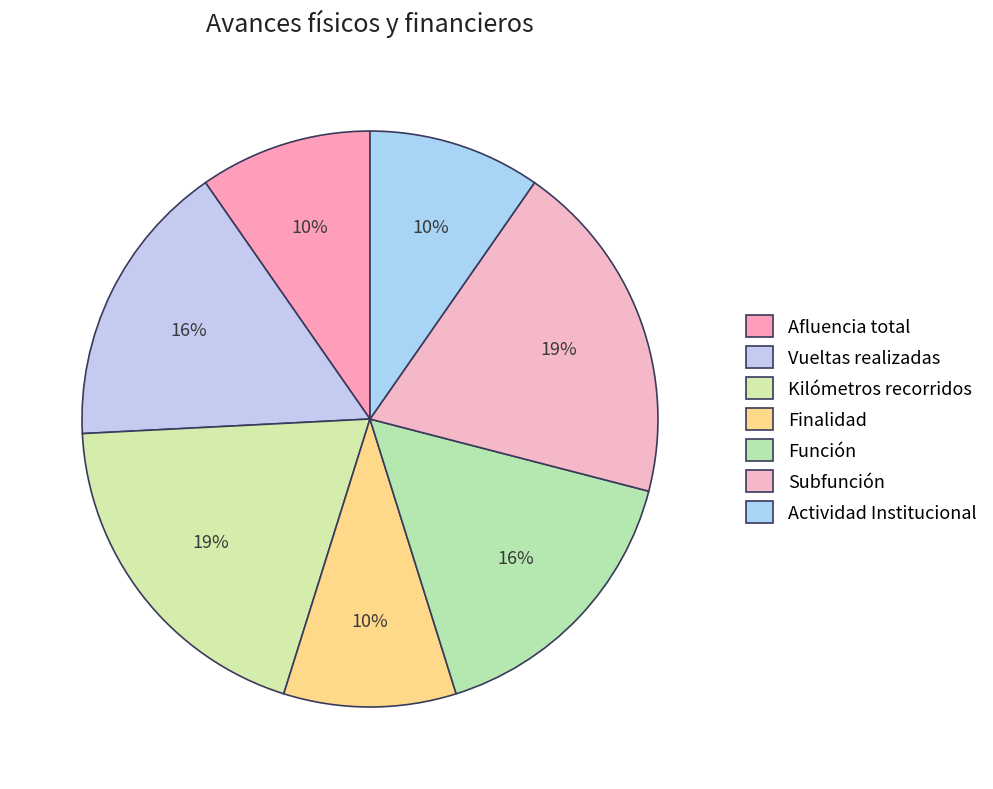

Combined, do Actividad Institucional and Subfunción account for over 50%?

No